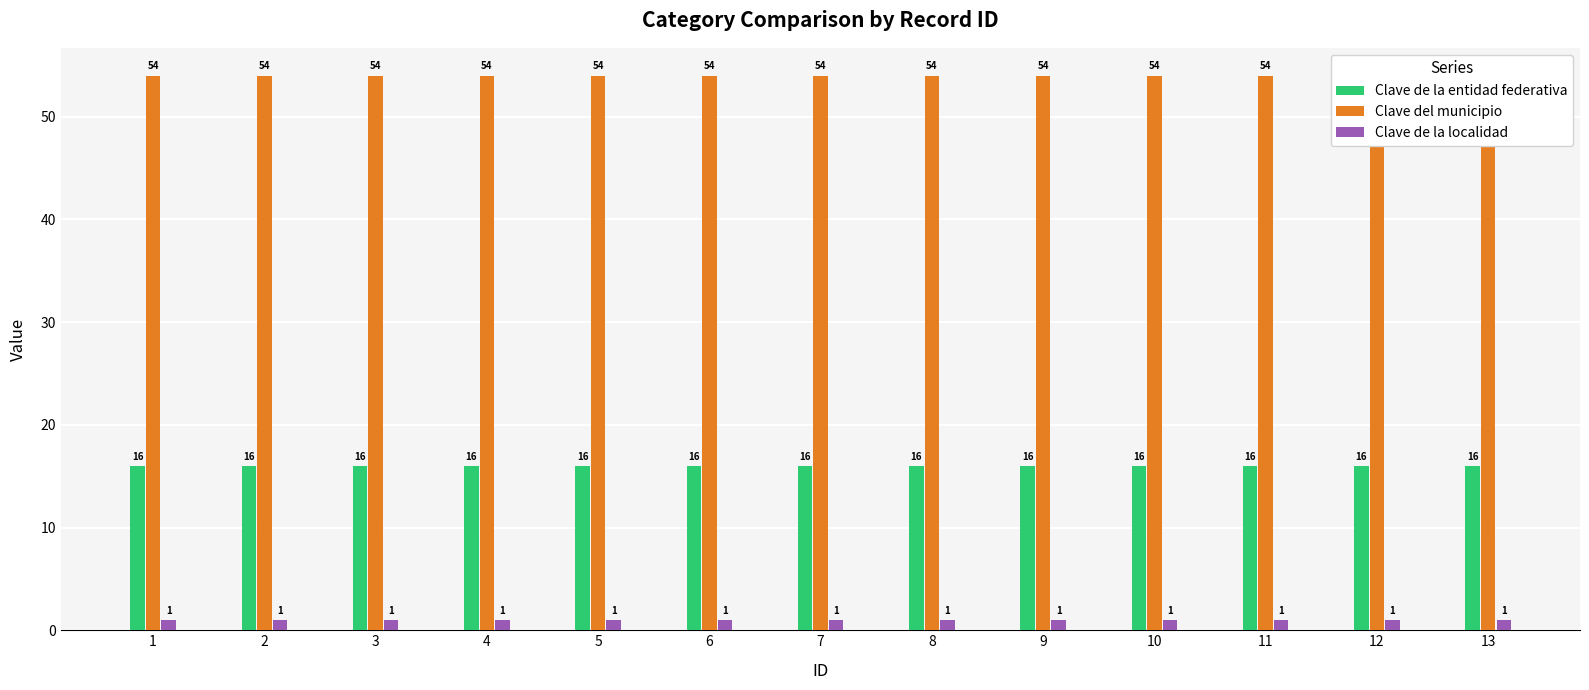

Which label corresponds to the smallest value in the chart?

1